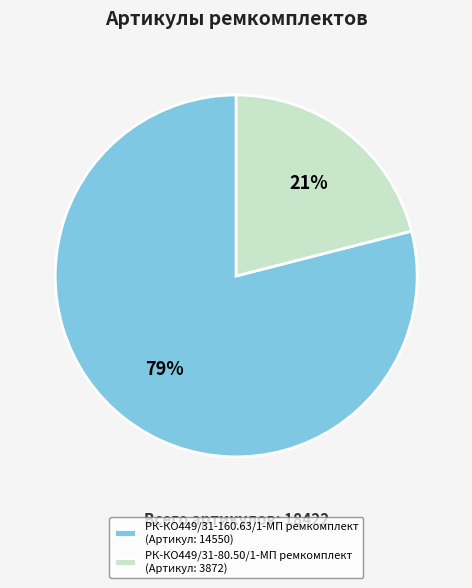

Rank the categories by value from lowest to highest.

РК-КО449/31-80.50/1-МП ремкомплект, РК-КО449/31-160.63/1-МП ремкомплект